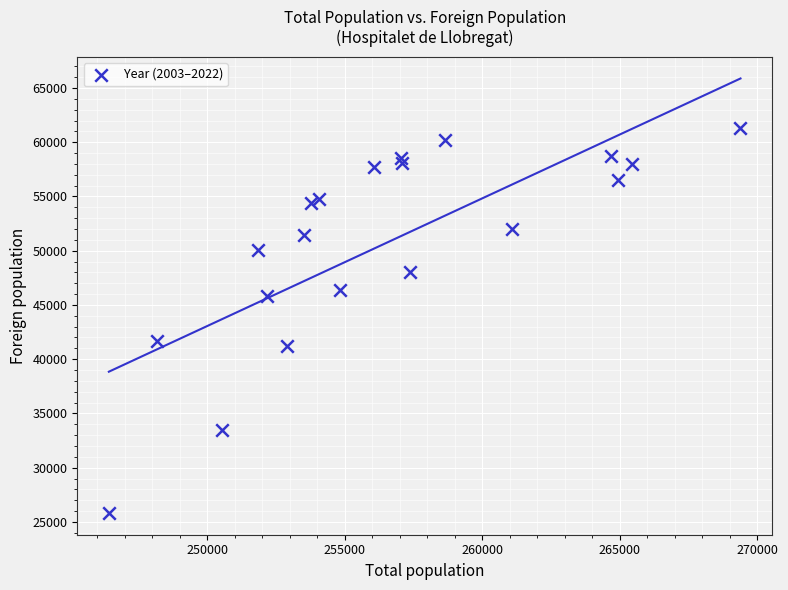

What is the range of Y values (max minus min)?

35524